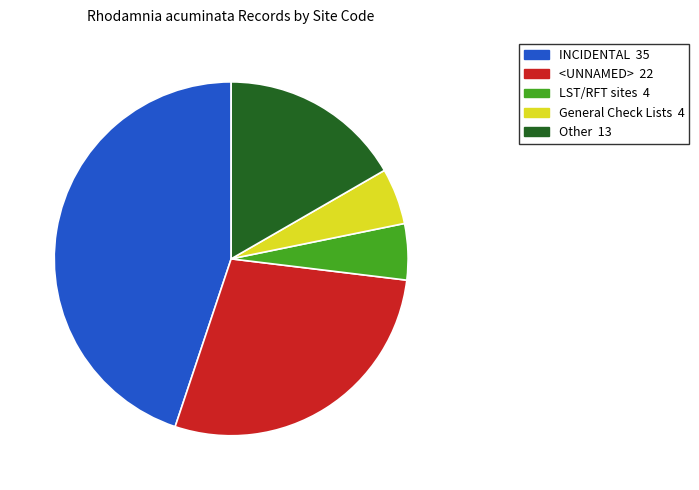

Is there any slice that represents more than half of the pie?

No